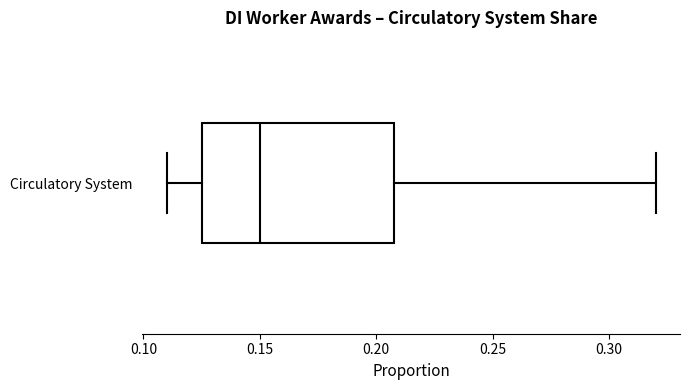

Read this box plot against the x-axis: the position of the median line, the range covered by the box, and the ends of both whiskers. The values are not printed on the chart, so give them approximately, as read against the axis.

median 0.150, box 0.125 to 0.210, whiskers 0.110 to 0.320